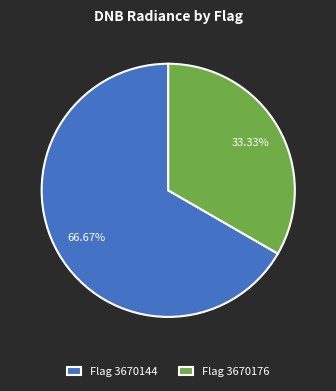

Rank the categories by value from lowest to highest.

Flag 3670176, Flag 3670144